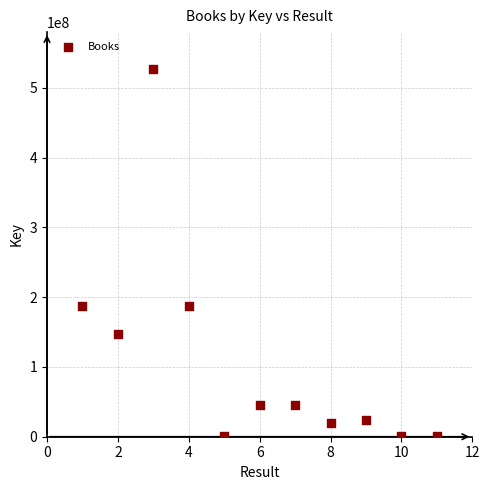

What is the range of X values (max minus min)?

10